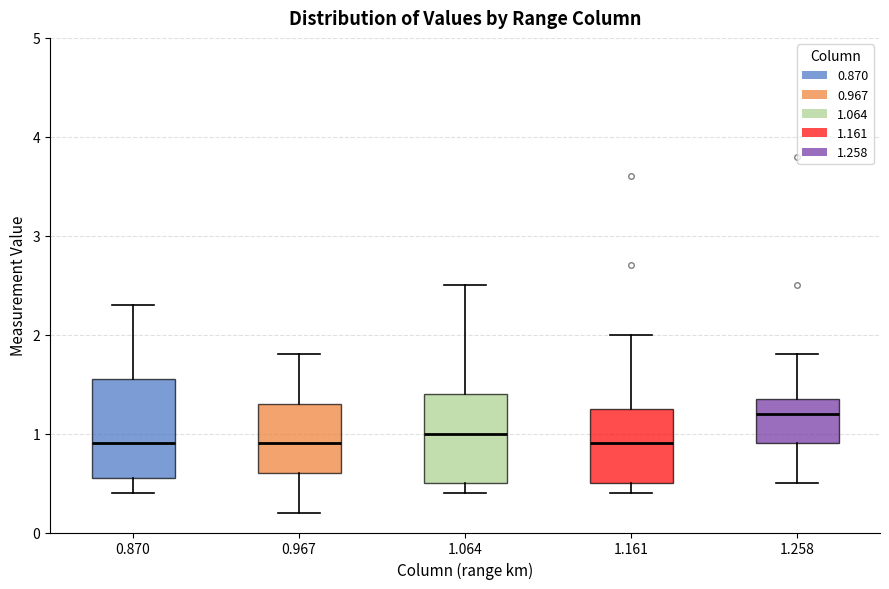

Reading left to right, read every box against the y-axis: the position of its median line, the range the box covers, and the ends of its whiskers. The values are not printed on the chart, so give them approximately, as read against the axis.

0.870: median 0.9, box 0.6 to 1.6, whiskers 0.4 to 2.3
0.967: median 0.9, box 0.6 to 1.3, whiskers 0.2 to 1.8
1.064: median 1.0, box 0.5 to 1.4, whiskers 0.4 to 2.5
1.161: median 0.9, box 0.5 to 1.3, whiskers 0.4 to 2.0
1.258: median 1.2, box 0.9 to 1.4, whiskers 0.5 to 1.8